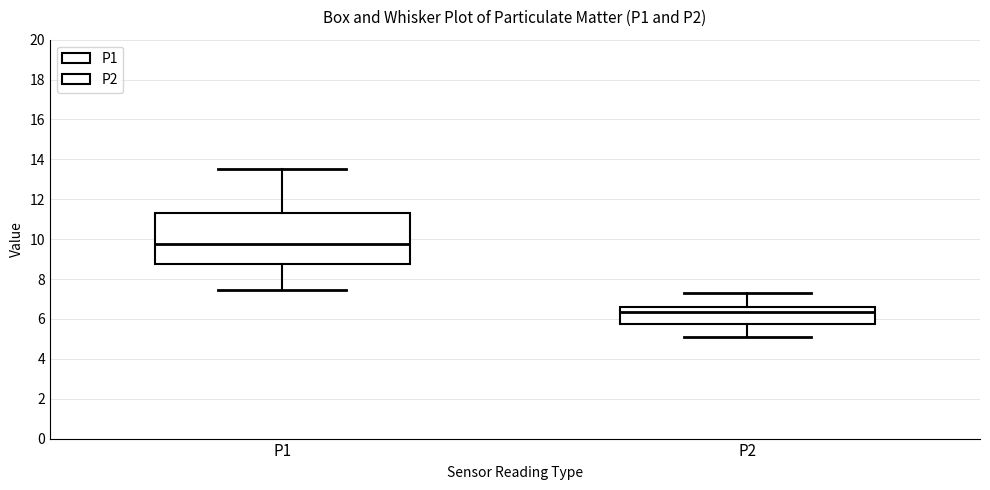

Where does the upper whisker of the box for P2 end on the y-axis? The values are not printed on the chart, so give them approximately, as read against the axis.

7.4